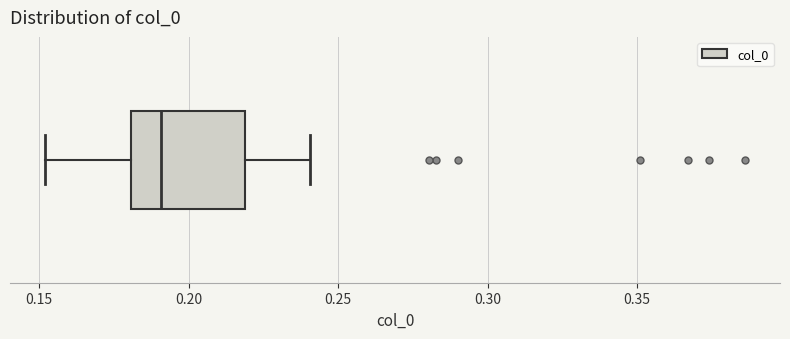

Where is the left edge of the box on the x-axis? The values are not printed on the chart, so give them approximately, as read against the axis.

0.18